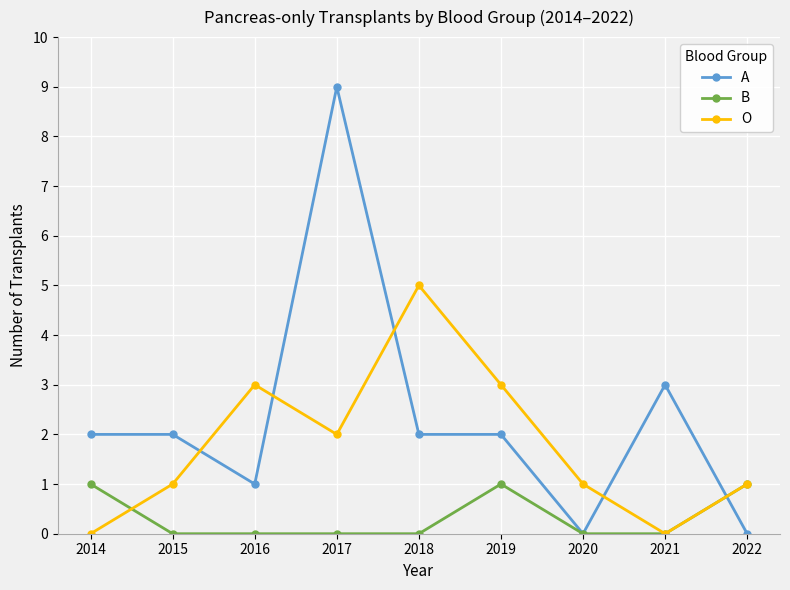

Rank the series by their average value, from highest to lowest.

A, O, B